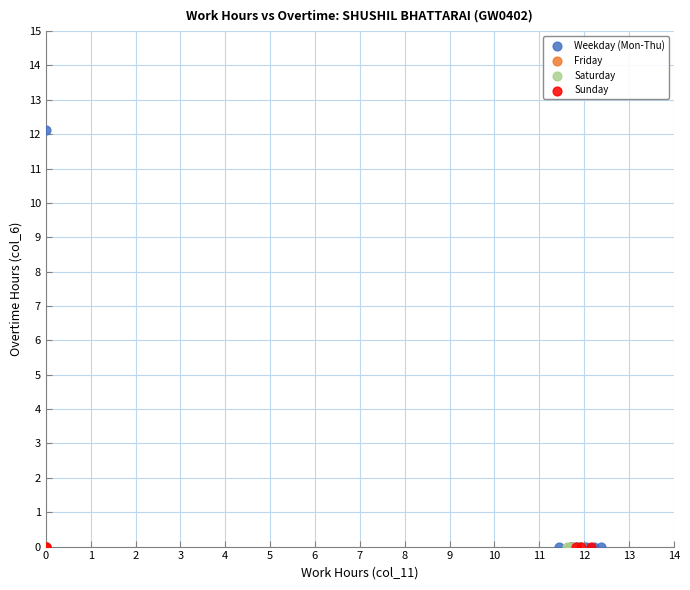

What are all the series names shown in the legend?

Weekday (Mon-Thu), Friday, Saturday, Sunday